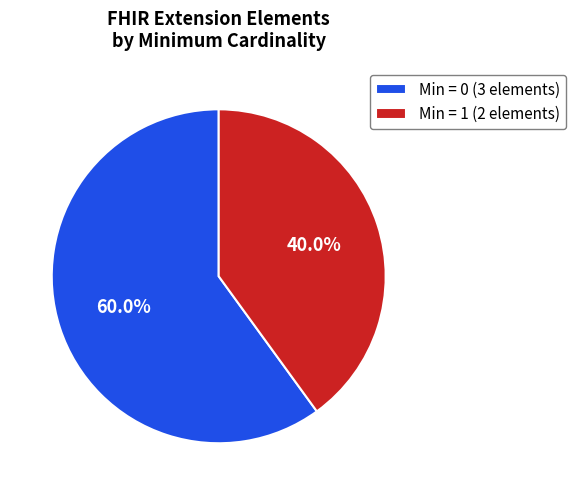

How many segments does this pie chart have?

2